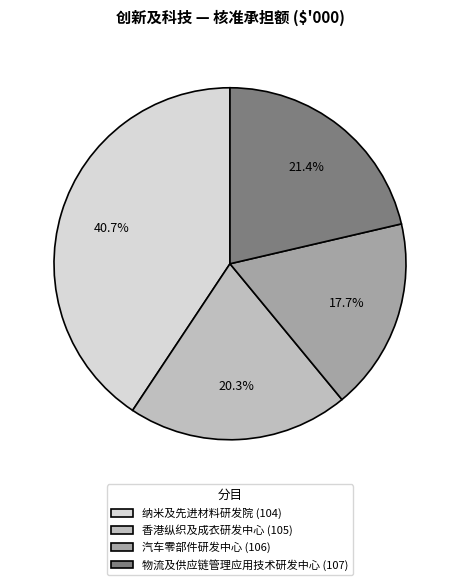

Which category has the biggest portion of the pie?

纳米及先进材料研发院 (104)